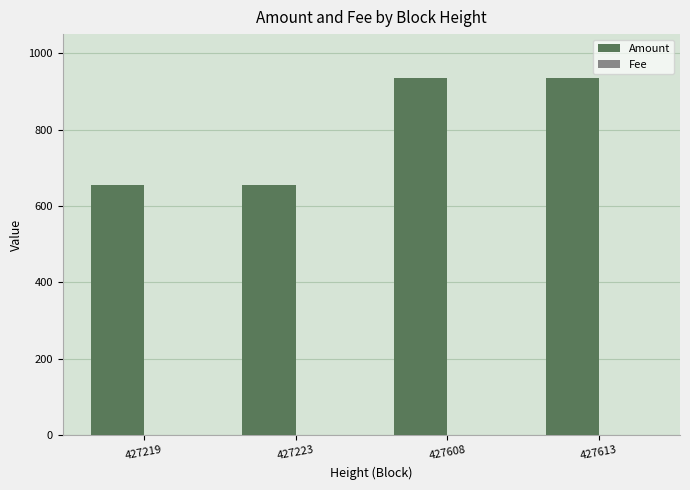

True or false: Amount has a value of 1280.3 at 427608.

False